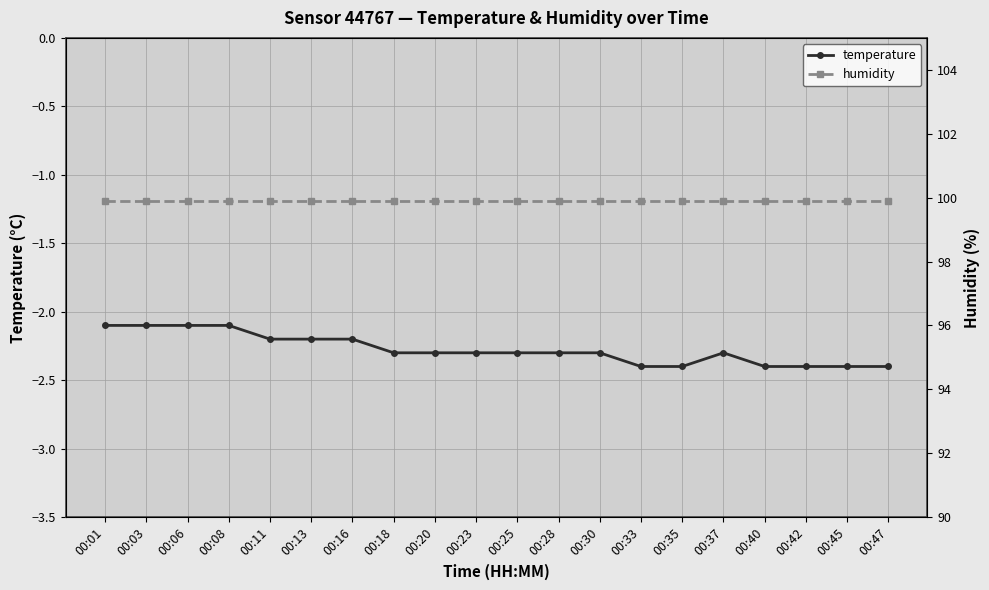

True or false: humidity and temperature intersect in this chart.

False